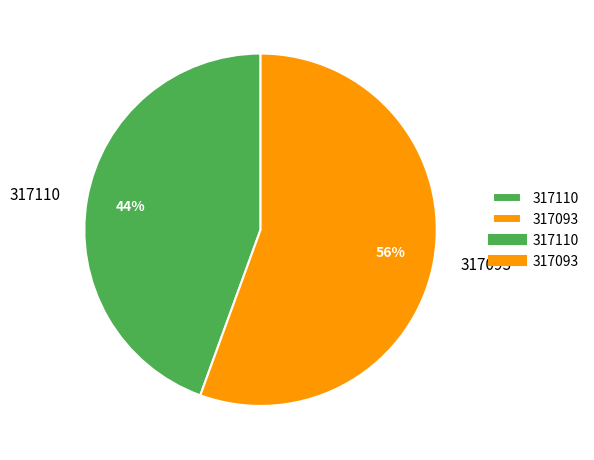

To the nearest percent, what is the average slice percentage?

50%